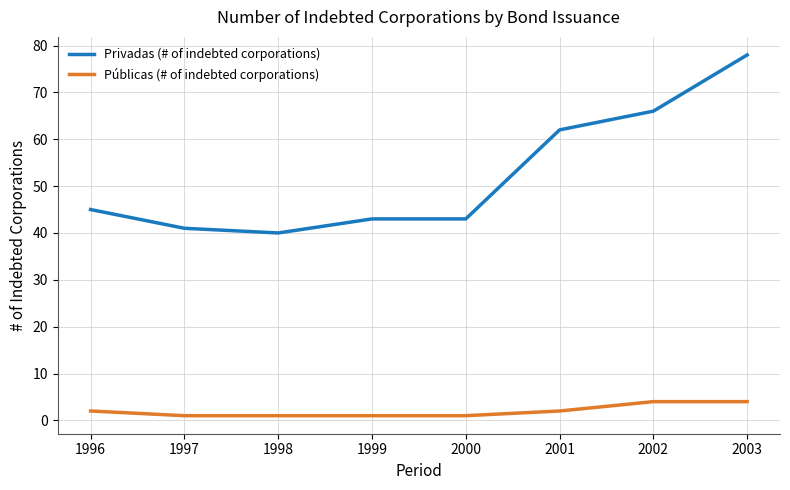

Reading left to right, extract all data points from this chart.

Privadas (# of indebted corporations): 1996=45	1997=41	1998=40	1999=43	2000=43	2001=62	2002=66	2003=78
Públicas (# of indebted corporations): 1996=2	1997=1	1998=1	1999=1	2000=1	2001=2	2002=4	2003=4